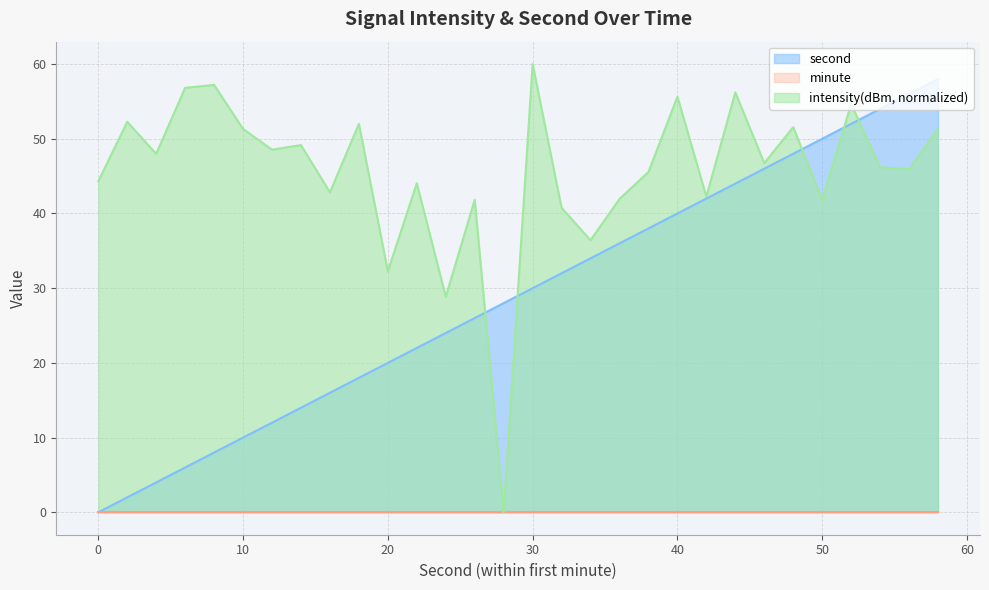

How many data points does each series have?

30